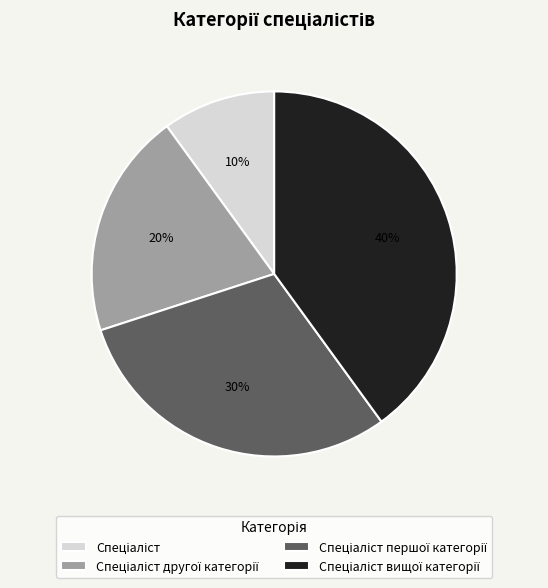

How many slices are in this pie chart?

4